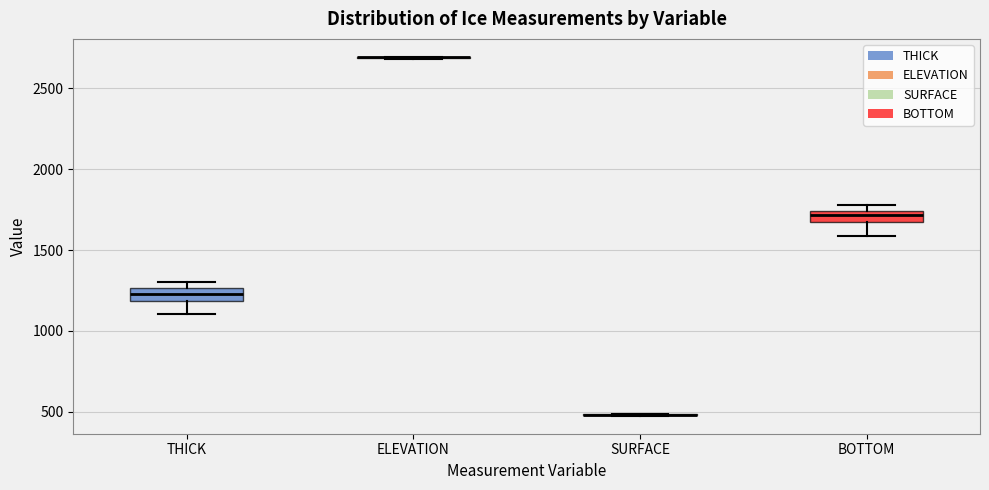

Where does the lower whisker of the box for BOTTOM end on the y-axis? The values are not printed on the chart, so give them approximately, as read against the axis.

1600